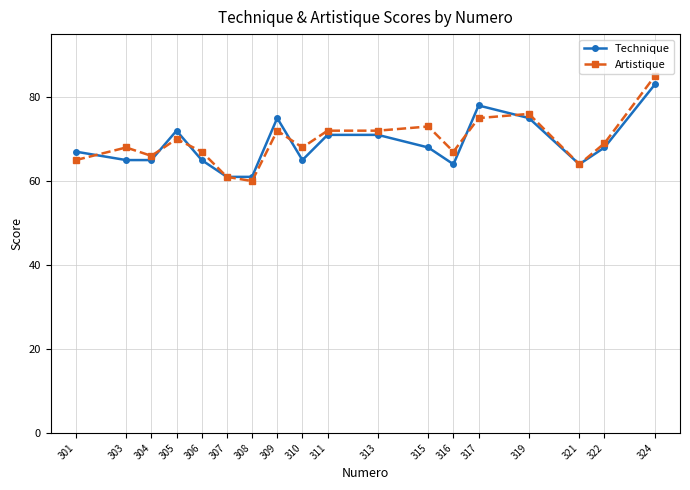

How many distinct data groups are displayed?

2